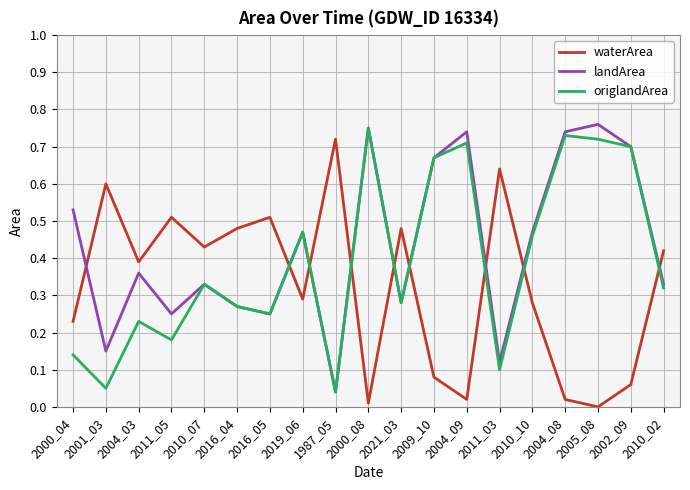

What position from the right is 2010_10?

5